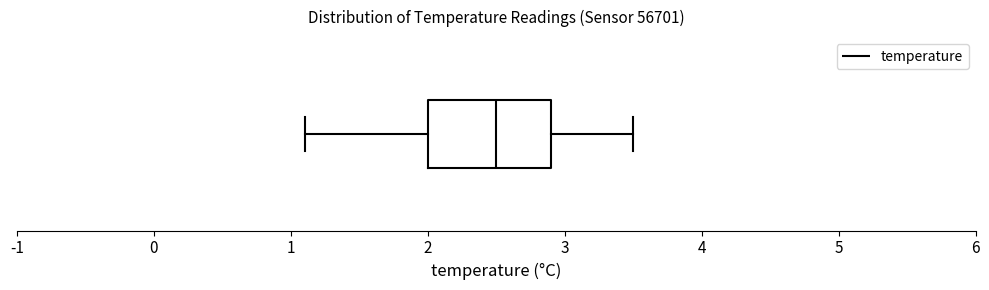

Where does the right whisker of the box end on the x-axis? The values are not printed on the chart, so give them approximately, as read against the axis.

3.5